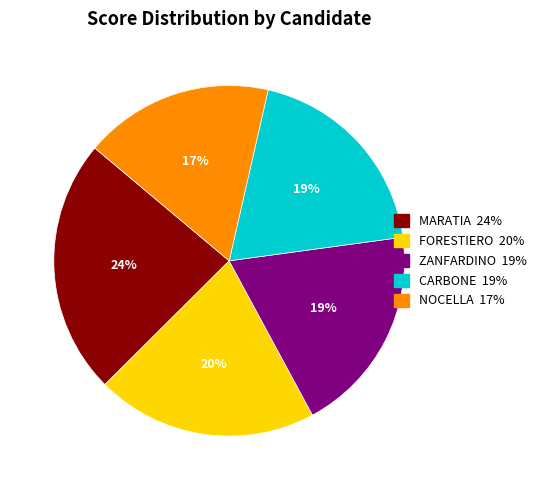

Count the number of slices in the pie.

5